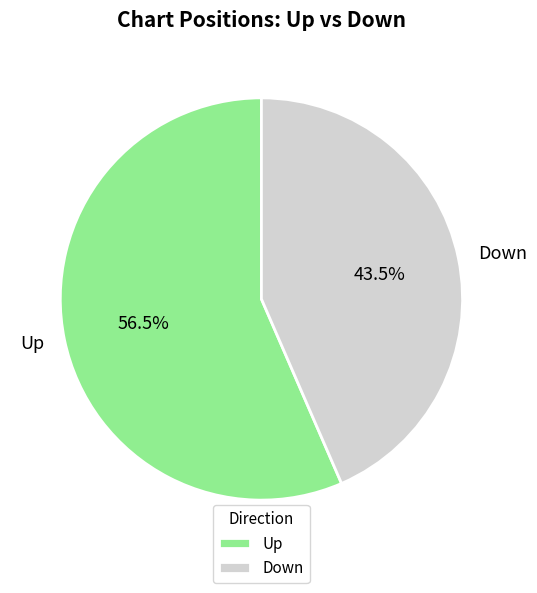

What is the largest slice in the pie chart?

Up